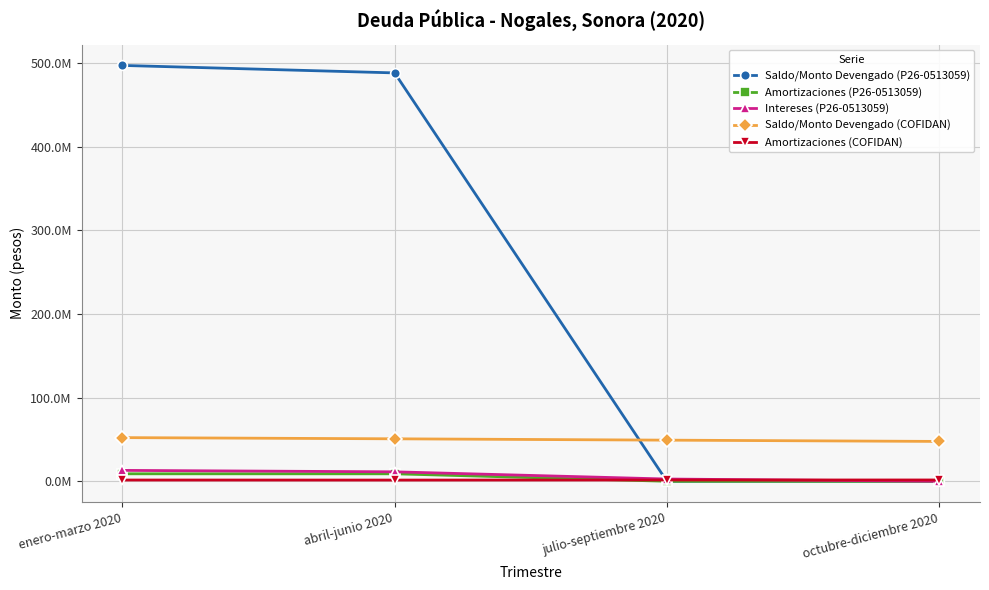

Where is Amortizaciones (P26-0513059) nearest to the value 4468584?

enero-marzo 2020